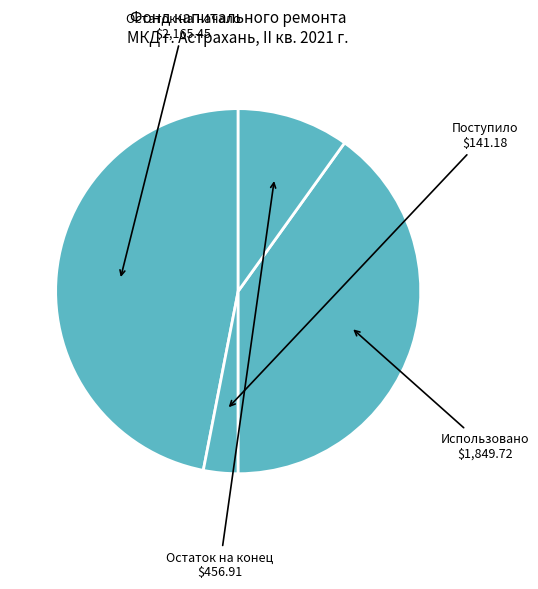

Count the number of slices in the pie.

4